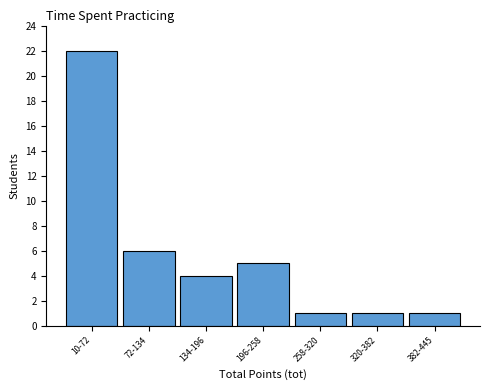

Reading left to right, what are all the values shown in this chart?

10-72=22	72-134=6	134-196=4	196-258=5	258-320=1	320-382=1	382-445=1